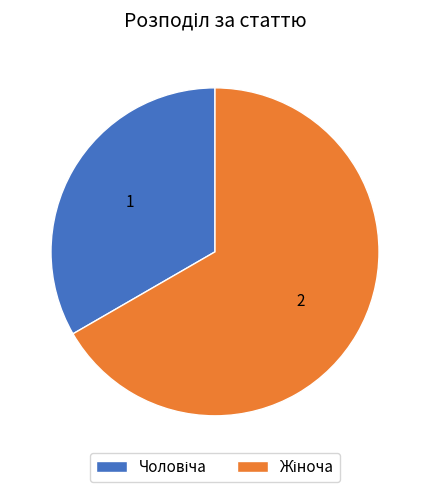

Is there any slice that represents more than half of the pie?

Yes